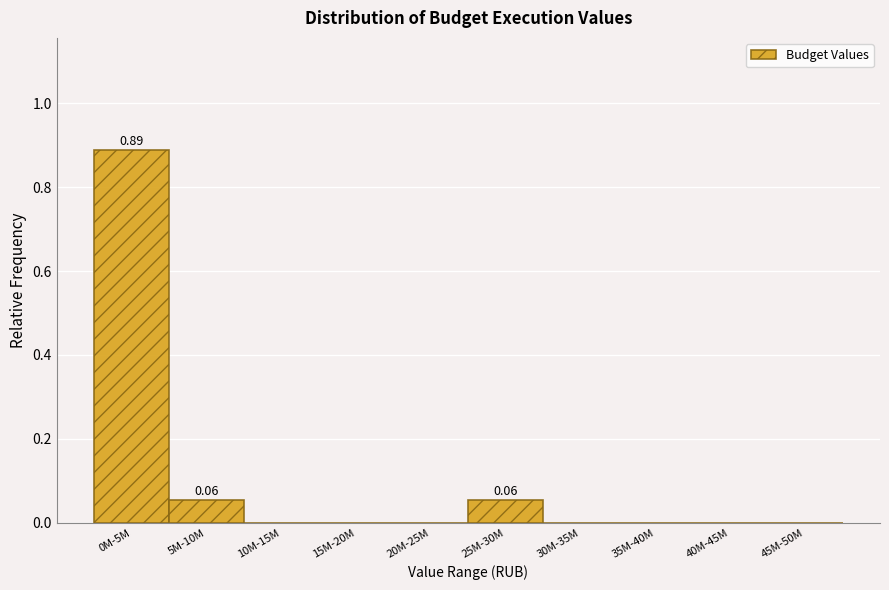

What is the sum of all values?

1.0